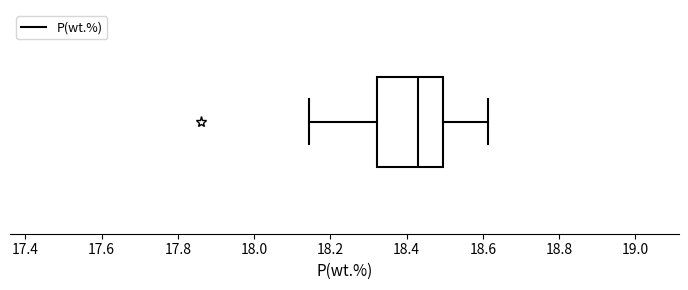

Where does the left whisker of the box end on the x-axis? The values are not printed on the chart, so give them approximately, as read against the axis.

18.14